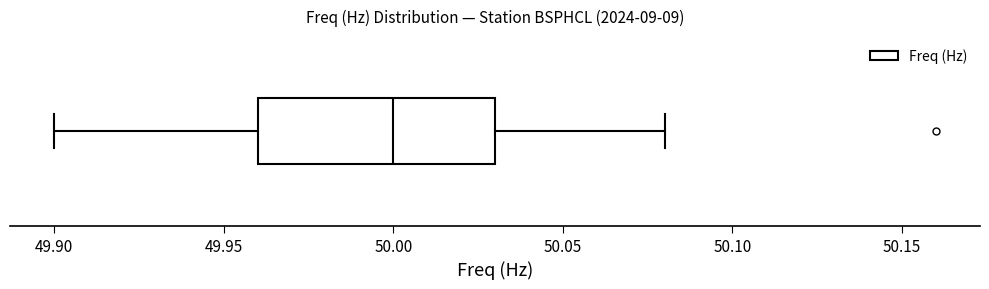

Where does the median line of the box sit on the x-axis? The values are not printed on the chart, so give them approximately, as read against the axis.

50.00